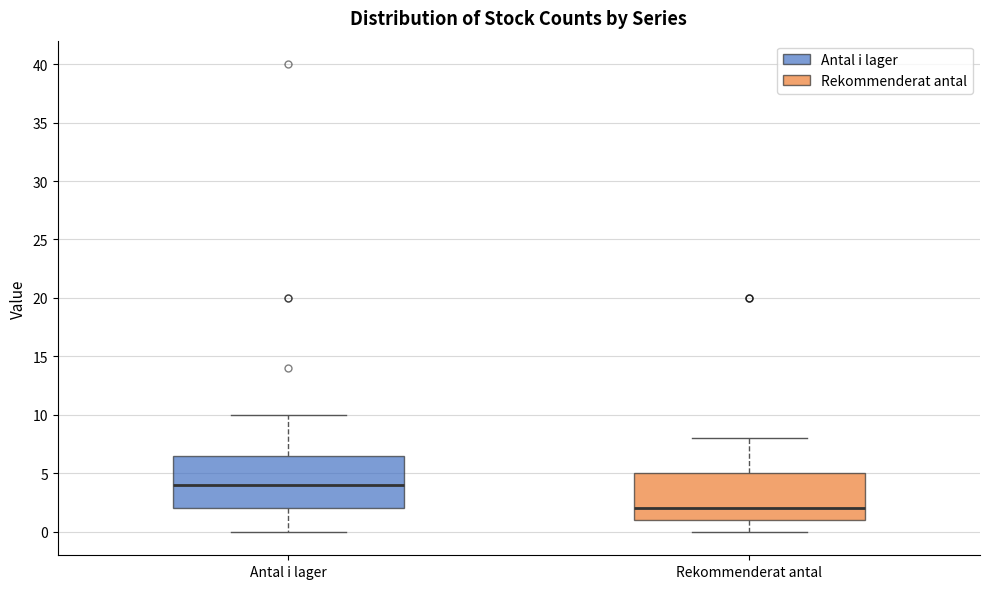

Which box is the tallest, from its lower edge to its upper edge?

Antal i lager